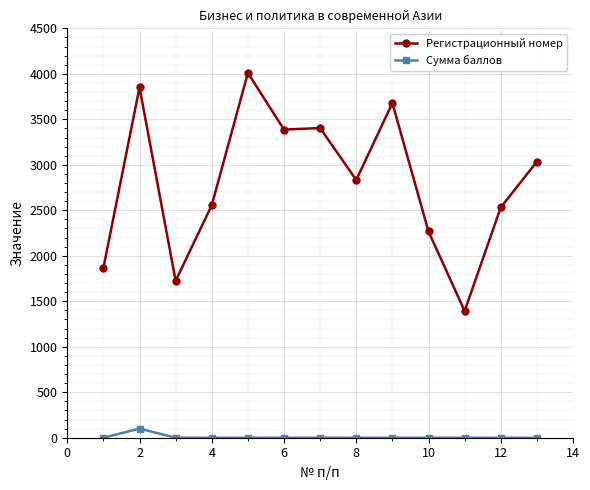

What is the value of the Регистрационный номер point at the 10th from the left?

2267